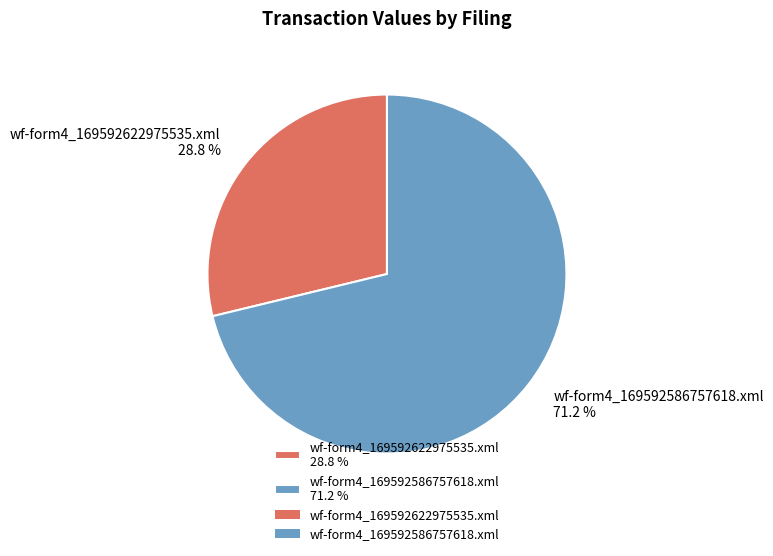

What is the total percentage of wf-form4_169592622975535.xml and wf-form4_169592586757618.xml?

100.0%